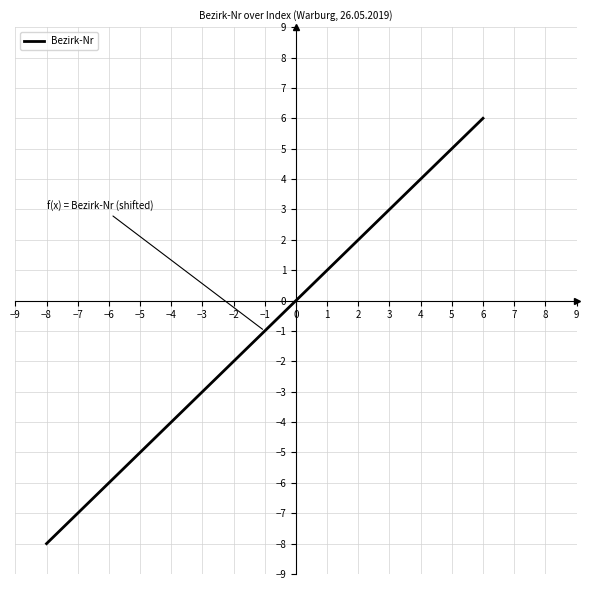

True or false: there are more than 2 points higher than both neighbors.

False